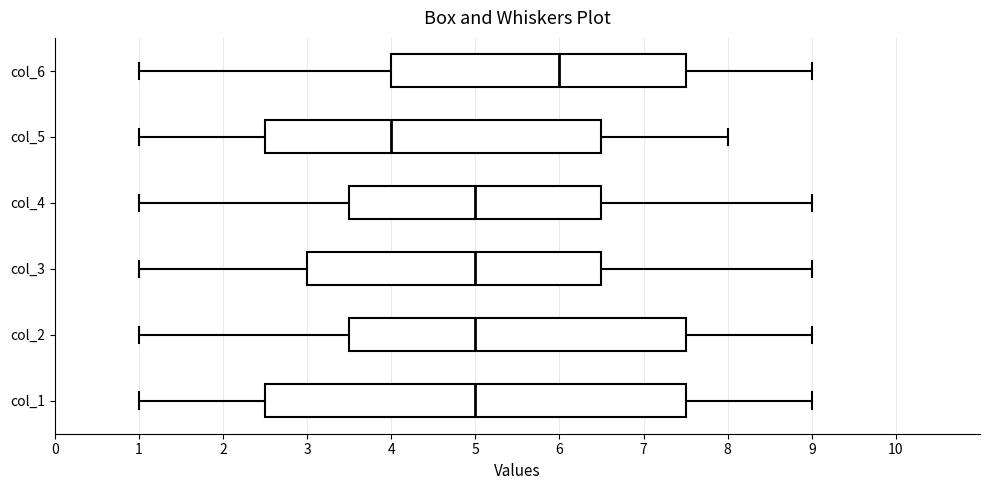

Reading bottom to top, read every box against the x-axis: the position of its median line, the range the box covers, and the ends of its whiskers. The values are not printed on the chart, so give them approximately, as read against the axis.

col_1: median 5.0, box 2.5 to 7.5, whiskers 1.0 to 9.0
col_2: median 5.0, box 3.5 to 7.5, whiskers 1.0 to 9.0
col_3: median 5.0, box 3.0 to 6.5, whiskers 1.0 to 9.0
col_4: median 5.0, box 3.5 to 6.5, whiskers 1.0 to 9.0
col_5: median 4.0, box 2.5 to 6.5, whiskers 1.0 to 8.0
col_6: median 6.0, box 4.0 to 7.5, whiskers 1.0 to 9.0